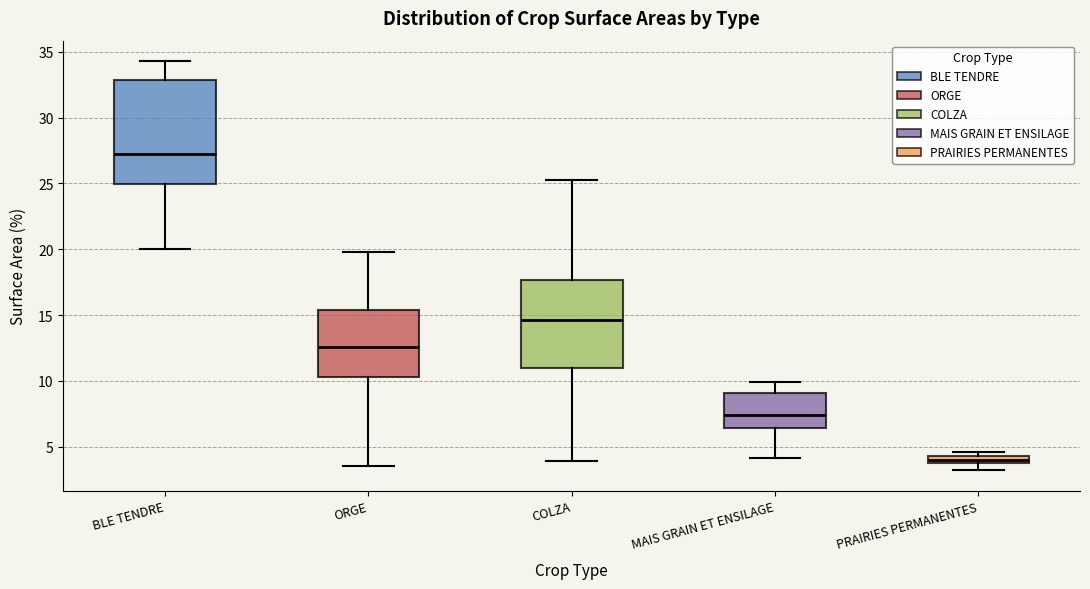

Where does the lower whisker of the box for MAIS GRAIN ET ENSILAGE end on the y-axis? The values are not printed on the chart, so give them approximately, as read against the axis.

4.0